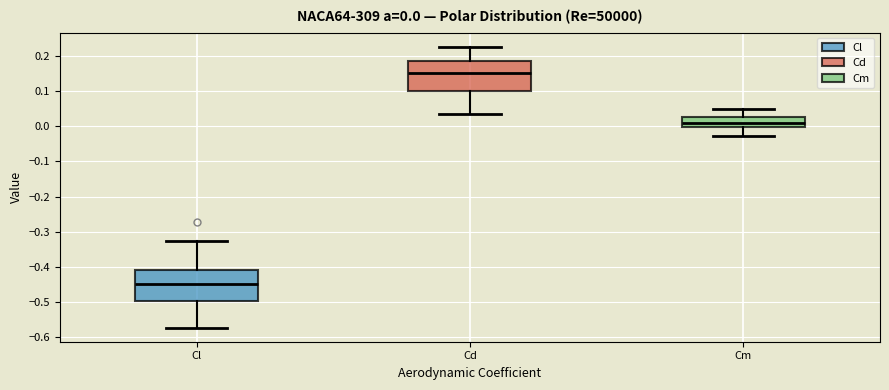

Which box has the highest median line?

Cd